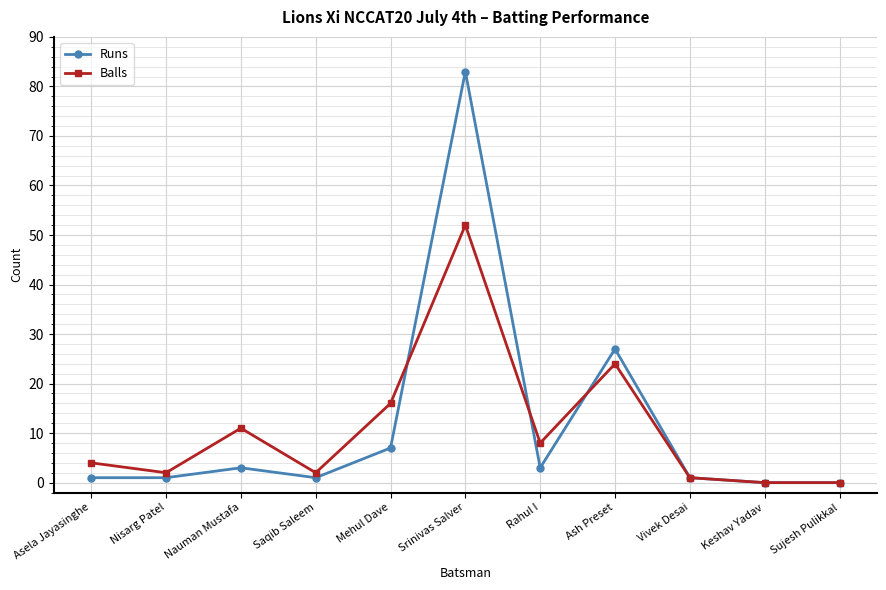

What is the difference between the highest and lowest values at Mehul Dave?

9